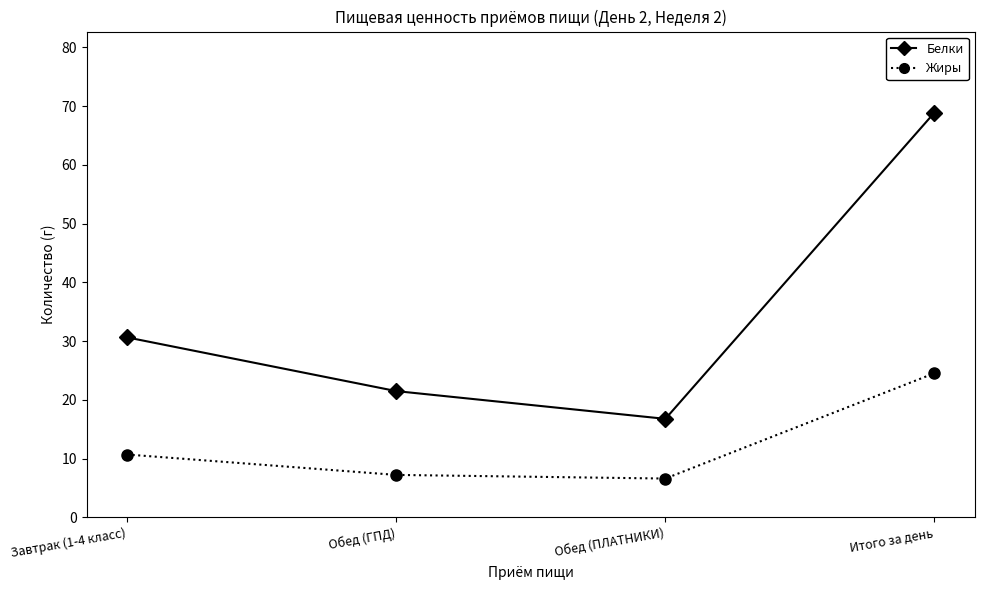

What is the spread (max minus min) of values at Обед (ГПД)?

14.3